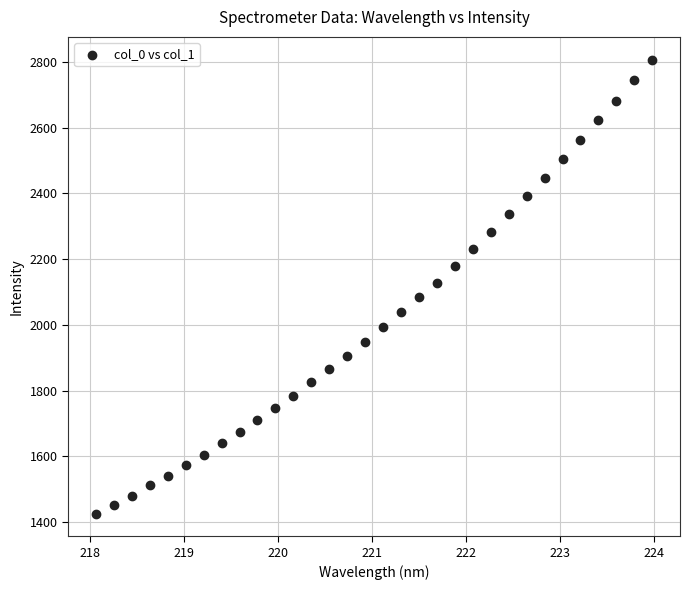

What is the range of X values (max minus min)?

5.9